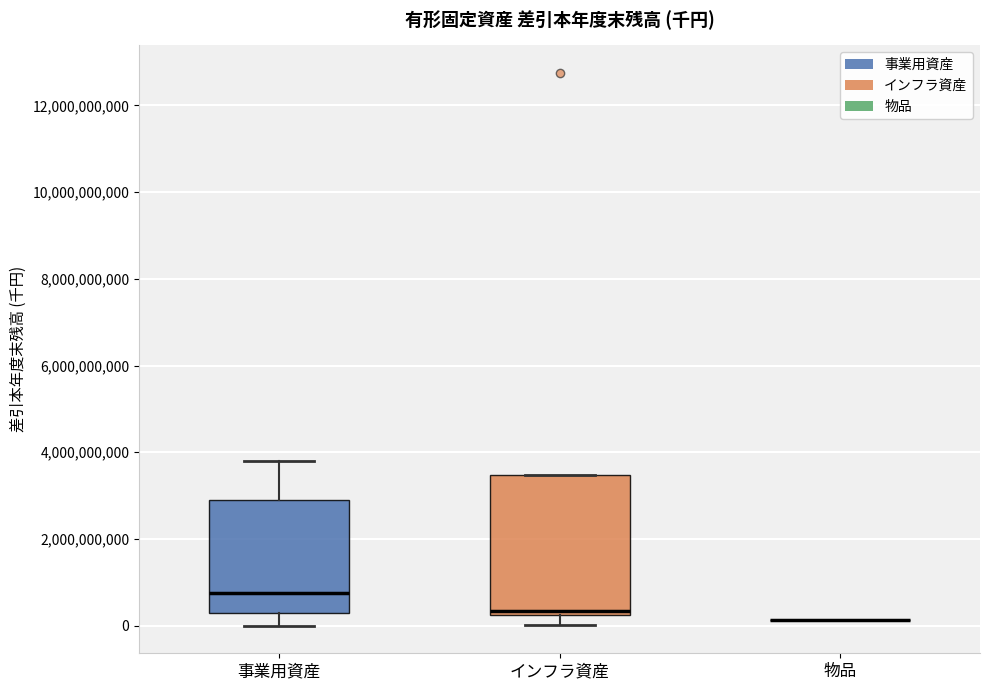

Comparing the boxes themselves (not the whiskers), which one is the tallest?

インフラ資産